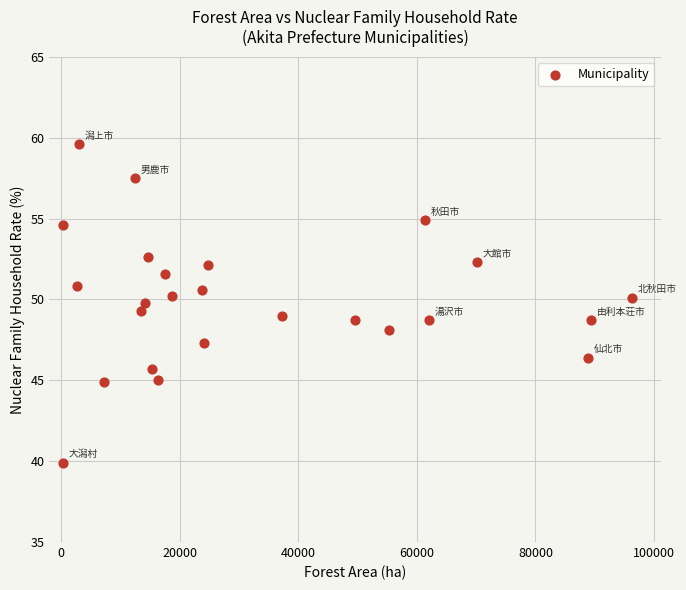

What is the range of Y values (max minus min)?

19.7